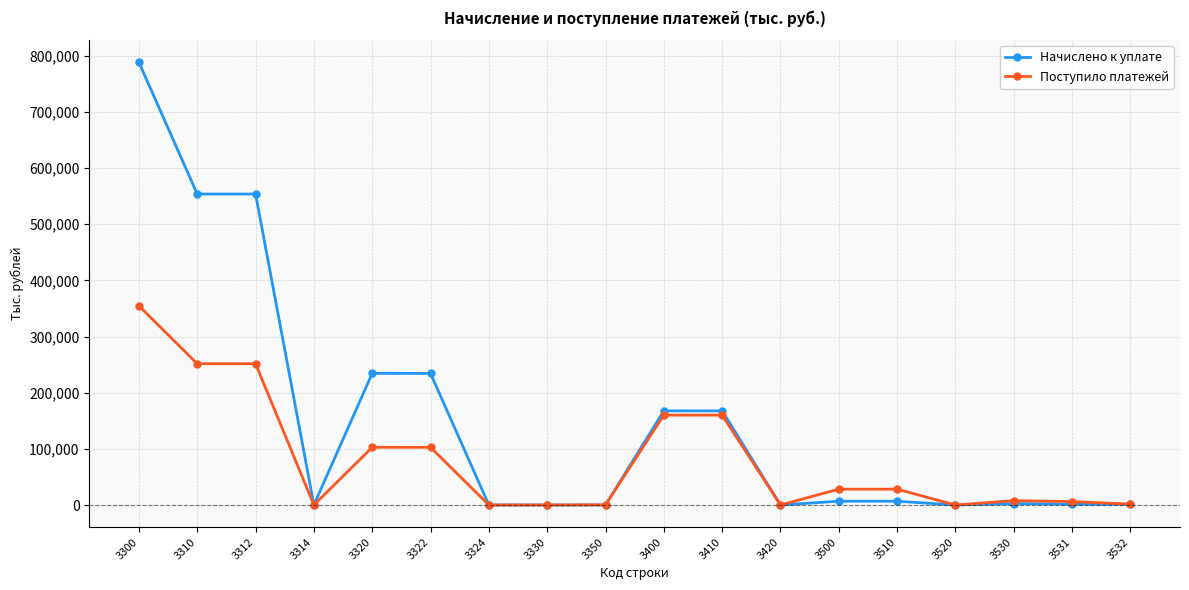

How many lines are shown in the chart?

2